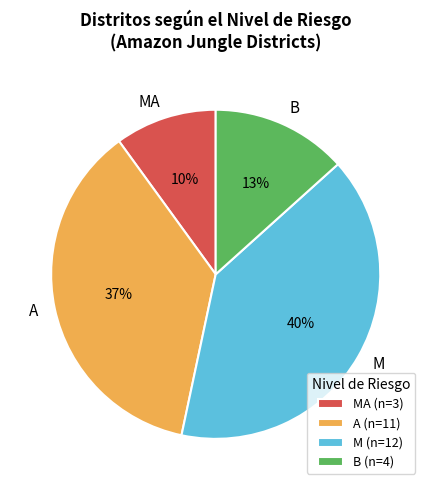

Combined, do A and M account for over 50%?

Yes